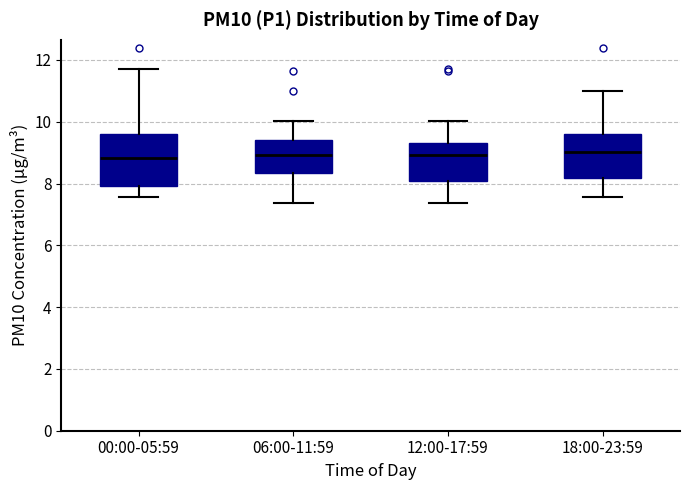

Reading left to right, read every box against the y-axis: the position of its median line, the range the box covers, and the ends of its whiskers. The values are not printed on the chart, so give them approximately, as read against the axis.

00:00-05:59: median 8.8, box 8.0 to 9.6, whiskers 7.6 to 11.8
06:00-11:59: median 9.0, box 8.4 to 9.4, whiskers 7.4 to 10.0
12:00-17:59: median 9.0, box 8.0 to 9.4, whiskers 7.4 to 10.0
18:00-23:59: median 9.0, box 8.2 to 9.6, whiskers 7.6 to 11.0